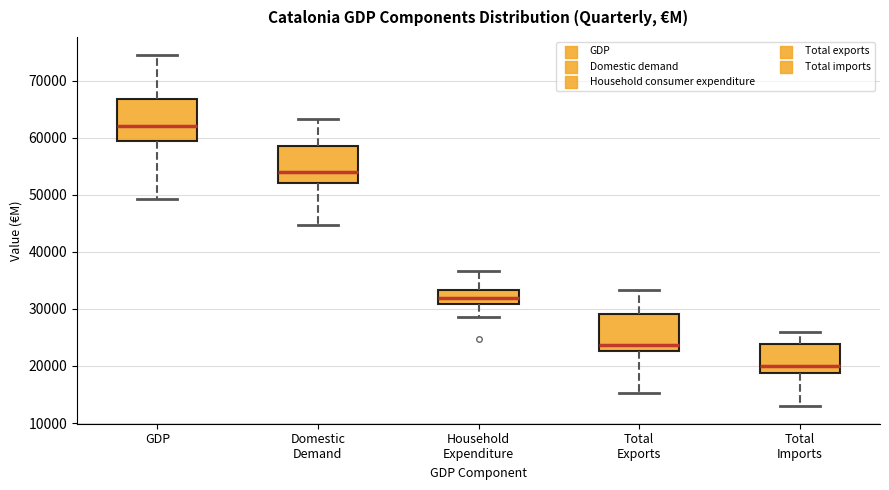

Reading left to right, read every box against the y-axis: the position of its median line, the range the box covers, and the ends of its whiskers. The values are not printed on the chart, so give them approximately, as read against the axis.

GDP: median 62000, box 59000 to 67000, whiskers 49000 to 75000
Domestic Demand: median 54000, box 52000 to 58000, whiskers 45000 to 63000
Household Expenditure: median 32000, box 31000 to 33000, whiskers 29000 to 37000
Total Exports: median 24000, box 23000 to 29000, whiskers 15000 to 33000
Total Imports: median 20000, box 19000 to 24000, whiskers 13000 to 26000